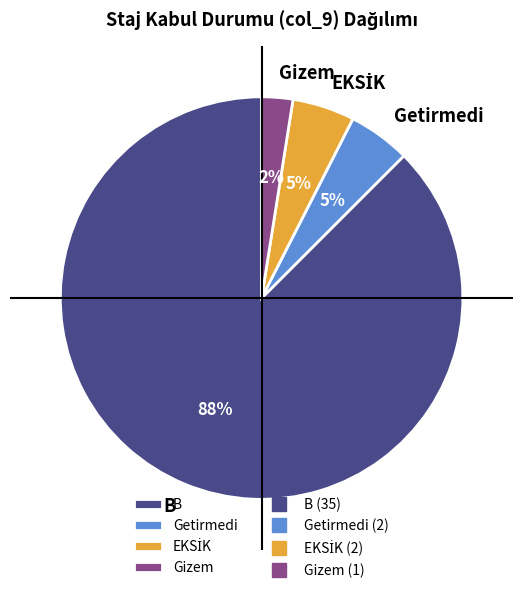

Is Gizem the majority of the pie?

No